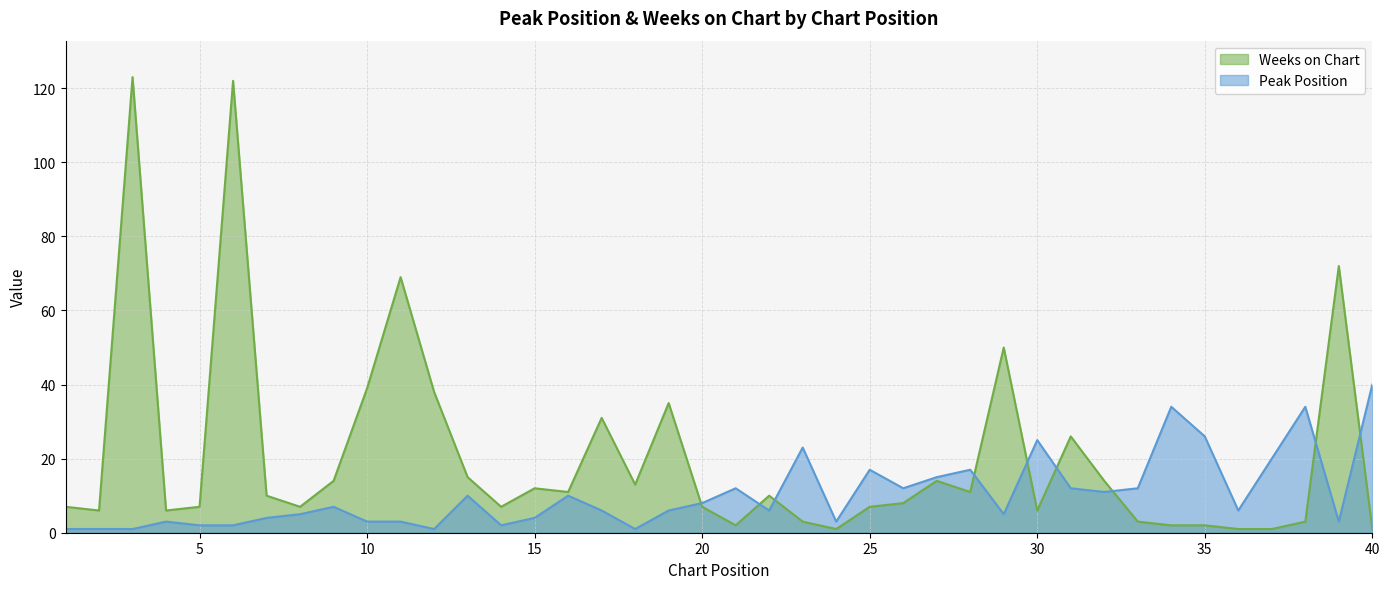

Reading left to right, what are all the values shown in this chart?

Peak Position: 1	1	1	3	2	2	4	5	7	3	3	1	10	2	4	10	6	1	6	8	12	6	23	3	17	12	15	17	5	25	12	11	12	34	26	6	20	34	3	40
Weeks on Chart: 7	6	123	6	7	122	10	7	14	39	69	38	15	7	12	11	31	13	35	7	2	10	3	1	7	8	14	11	50	6	26	14	3	2	2	1	1	3	72	1